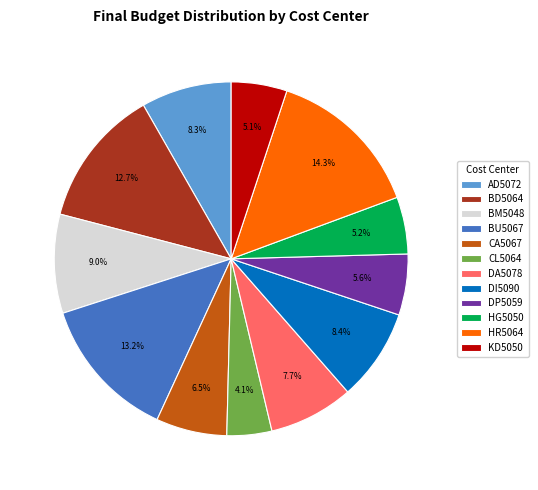

Does DA5078 account for over 50% of the chart?

No